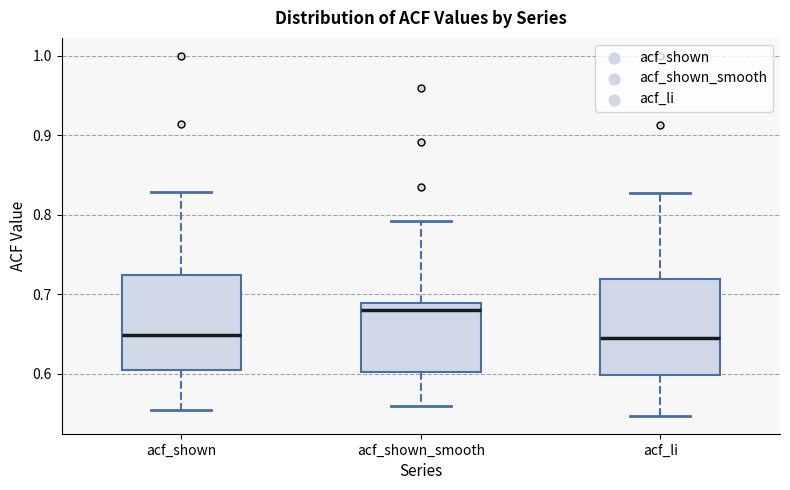

Reading left to right, transcribe this box plot: for each box, give where its median line is, the range the box spans, and where its two whiskers end, as read against the y-axis. The values are not printed on the chart, so give them approximately, as read against the axis.

acf_shown: median 0.65, box 0.60 to 0.72, whiskers 0.55 to 0.83
acf_shown_smooth: median 0.68, box 0.60 to 0.69, whiskers 0.56 to 0.79
acf_li: median 0.64, box 0.60 to 0.72, whiskers 0.55 to 0.83